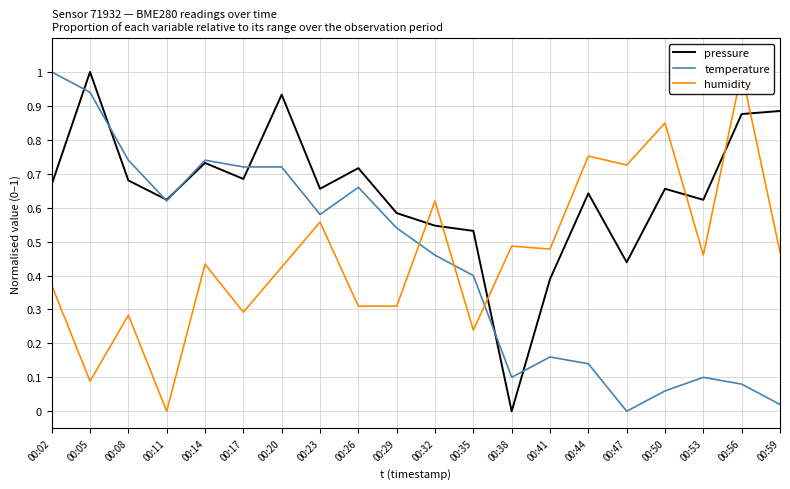

Does the chart have visible grid lines?

Yes